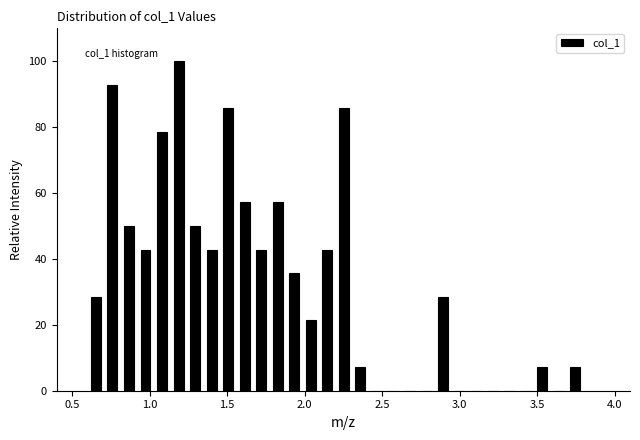

Read against the x-axis, roughly where is the centre of the tallest bar?

1.20